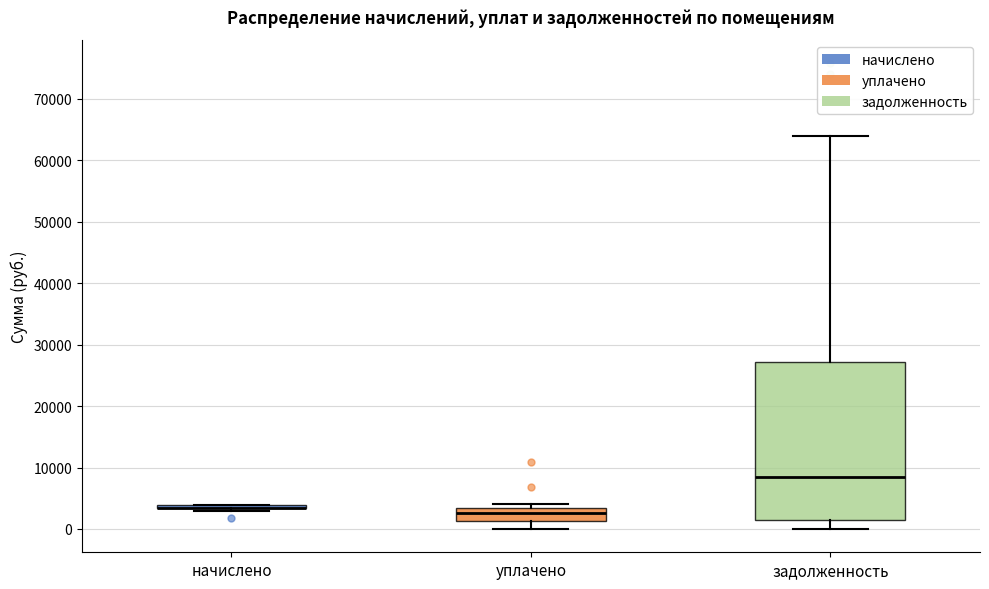

Reading left to right, read every box against the y-axis: the position of its median line, the range the box covers, and the ends of its whiskers. The values are not printed on the chart, so give them approximately, as read against the axis.

начислено: box collapsed to a line at 3000, whiskers 3000 to 4000
уплачено: median 3000 (inside the box), box 1000 to 3000, whiskers 0 to 4000
задолженность: median 8000, box 2000 to 27000, whiskers 0 to 64000